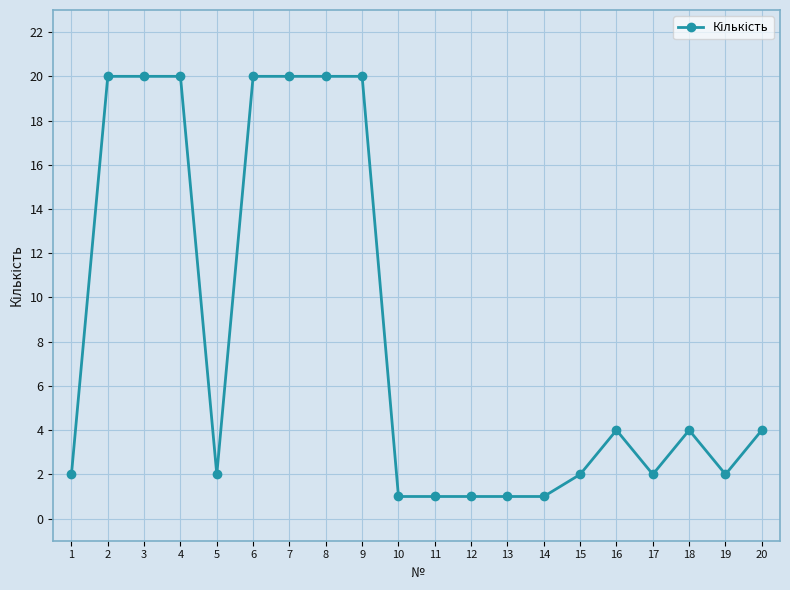

What is the value of the 15th point from the left?

2